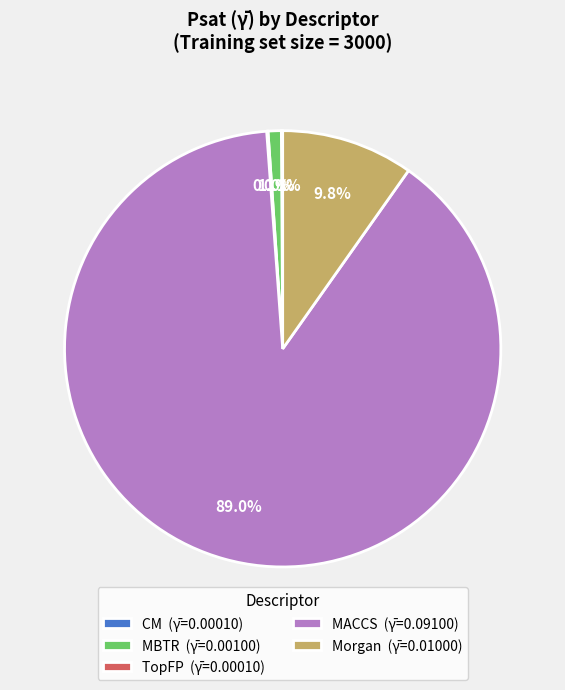

What percentage is NOT represented by Morgan (γ̄=0.01000)?

90.2%